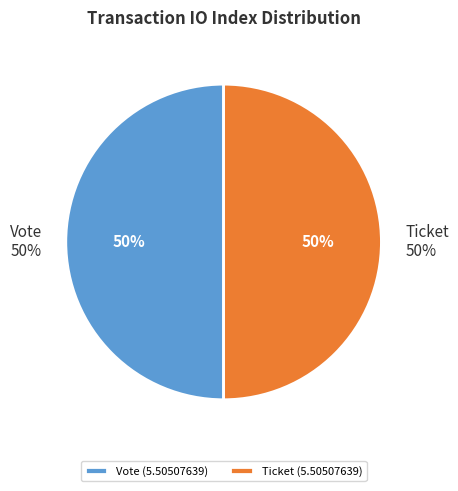

Which slice is the smallest?

Ticket